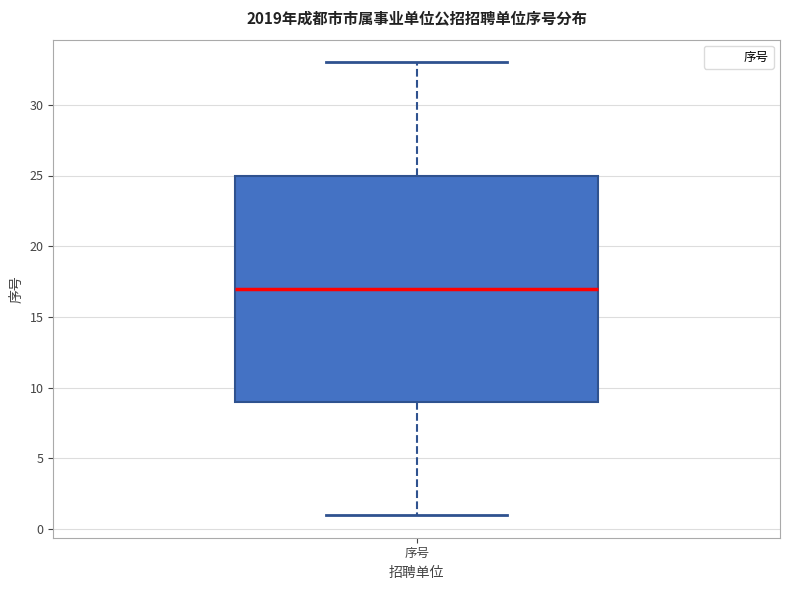

Where does the upper whisker of the box for 序号 end on the y-axis? The values are not printed on the chart, so give them approximately, as read against the axis.

33